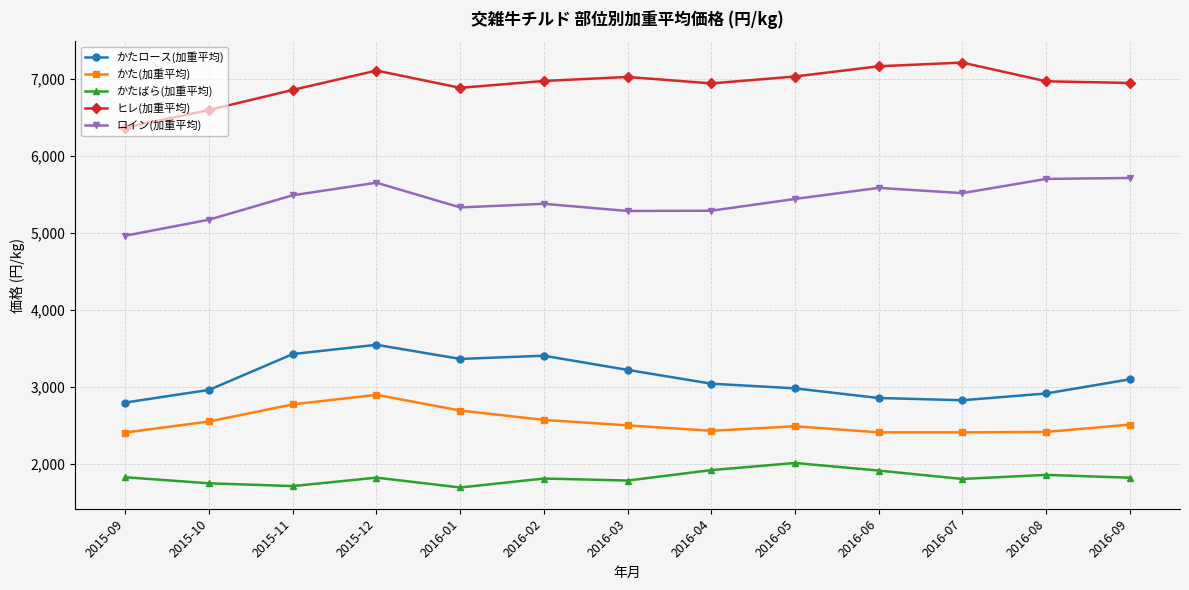

The value of ロイン(加重平均) at 2016-03 is 5286.0. True or false?

True